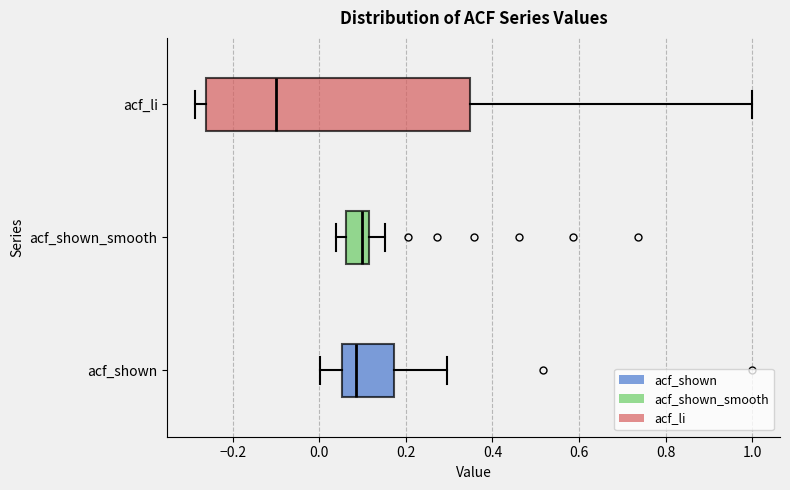

Where does the right whisker of the box for acf_shown_smooth end on the x-axis? The values are not printed on the chart, so give them approximately, as read against the axis.

0.16